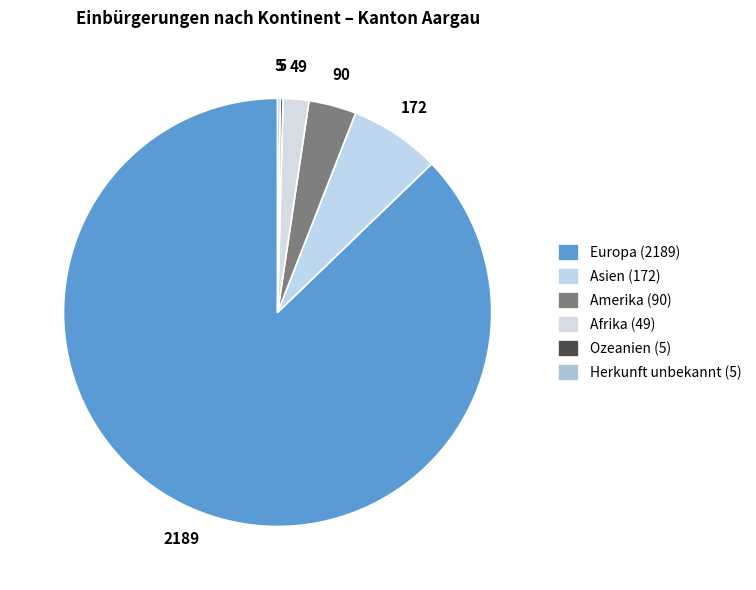

Count the number of slices in the pie.

6